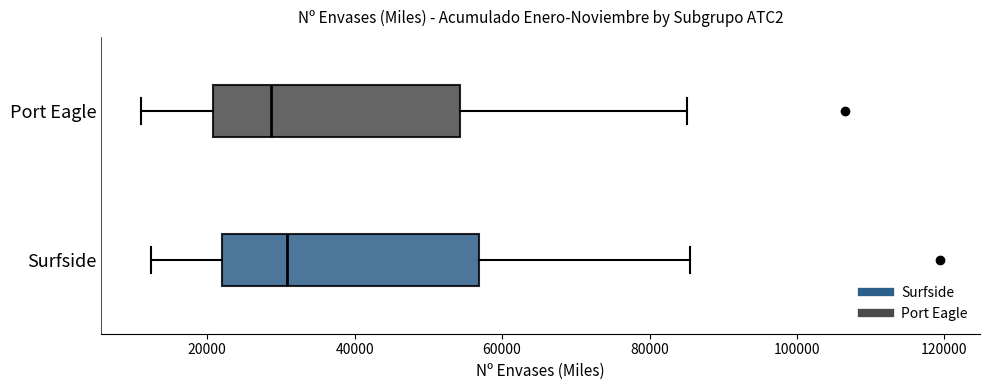

Reading bottom to top, read every box against the x-axis: the position of its median line, the range the box covers, and the ends of its whiskers. The values are not printed on the chart, so give them approximately, as read against the axis.

Surfside: median 30000, box 22000 to 56000, whiskers 12000 to 86000
Port Eagle: median 28000, box 20000 to 54000, whiskers 12000 to 86000